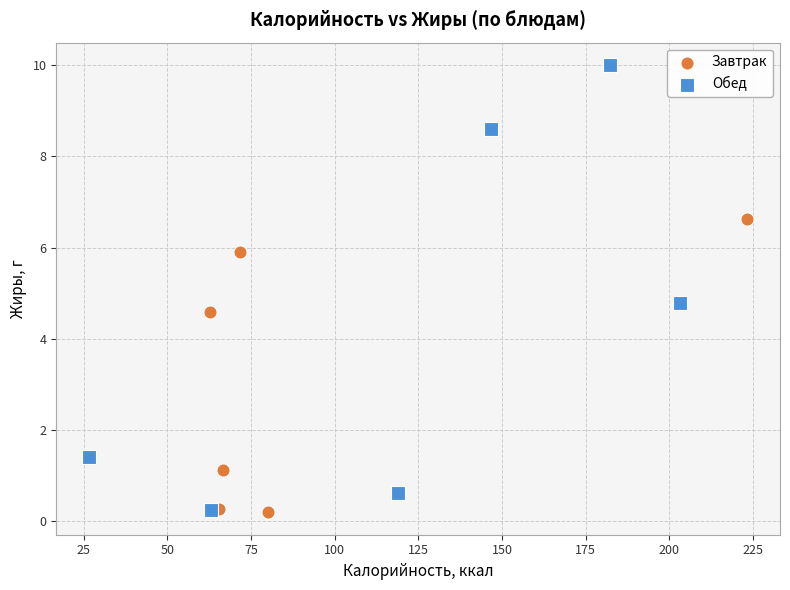

What are all the series names shown in the legend?

Завтрак, Обед